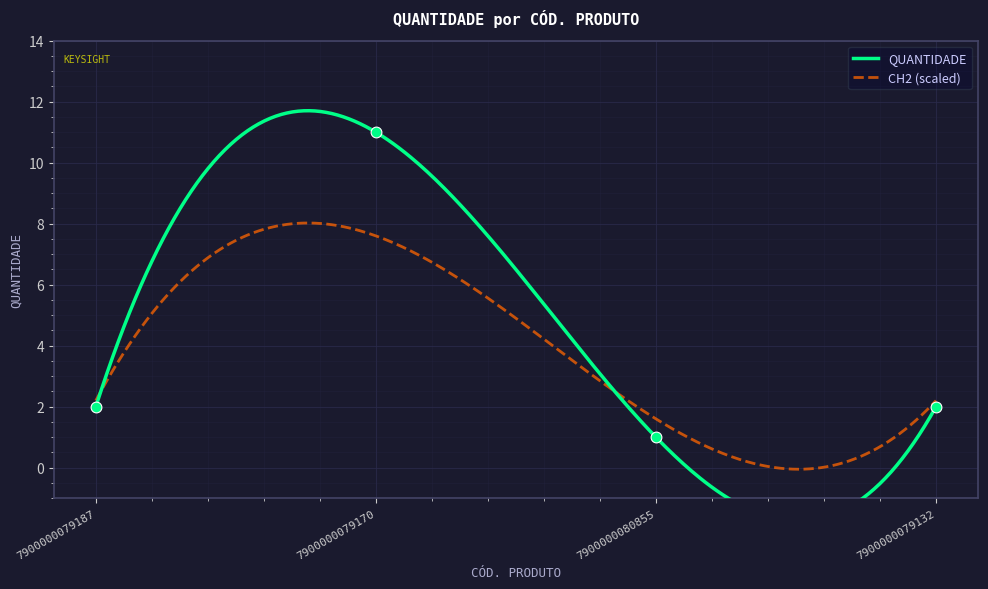

What is the change in value from 7900000079170 to 7900000079132?

-9